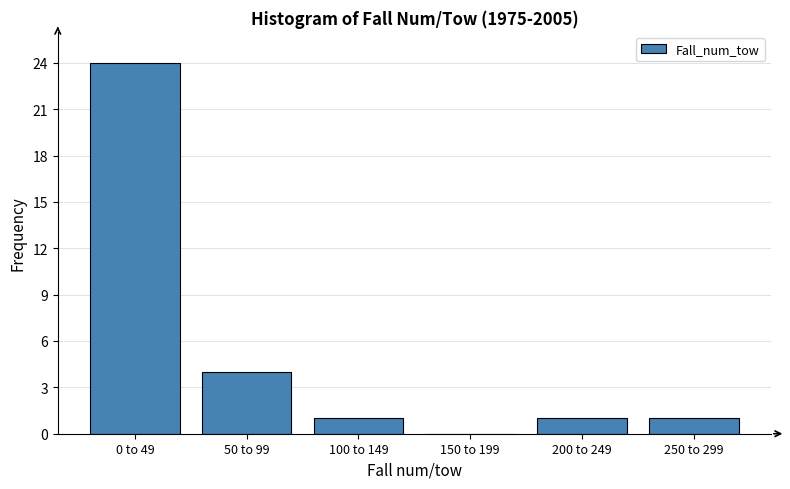

Reading left to right, extract all data points from this chart.

0 to 49=24	50 to 99=4	100 to 149=1	150 to 199=0	200 to 249=1	250 to 299=1